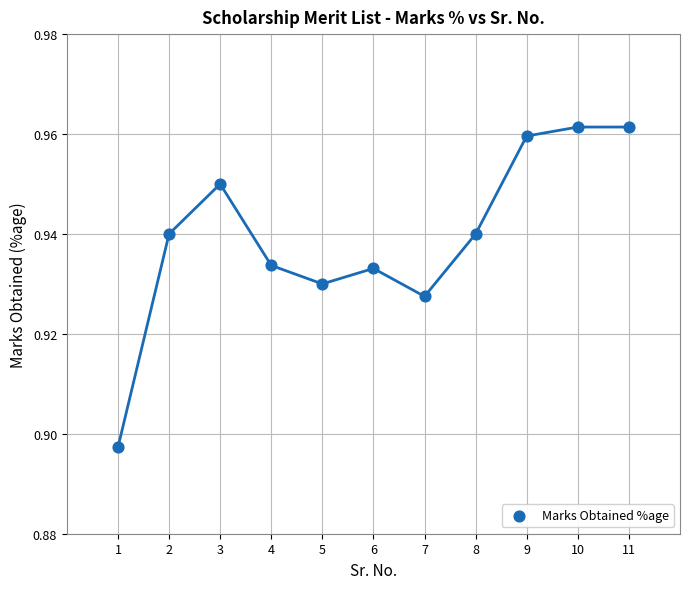

What is the average X value?

6.0